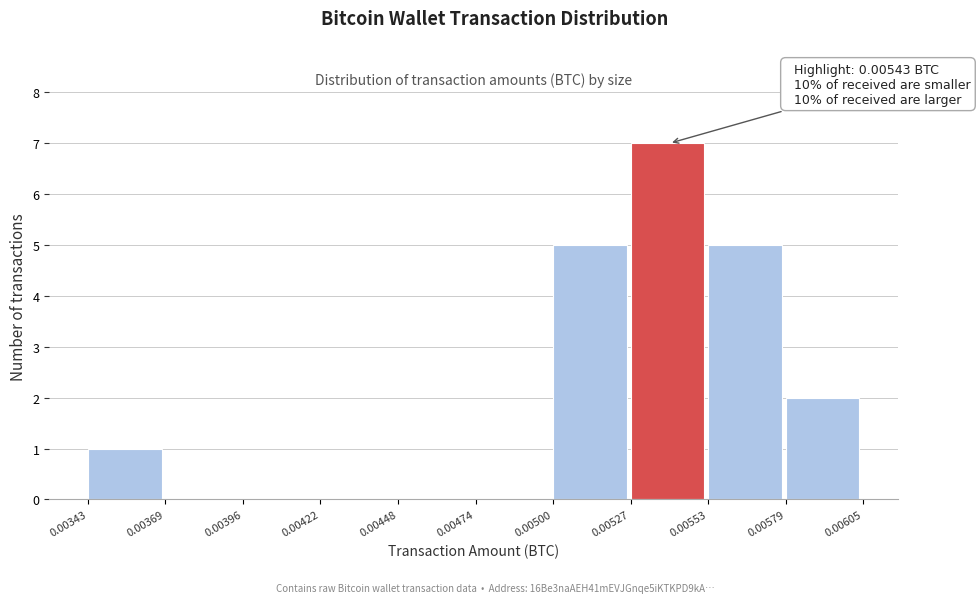

Which range on the x-axis has the tallest bar?

0.00527 to 0.00553